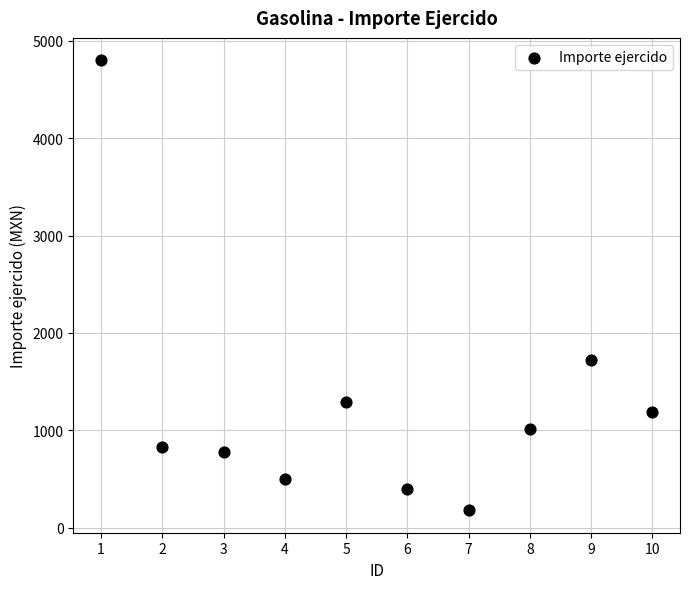

What is the range of X values (max minus min)?

9.0